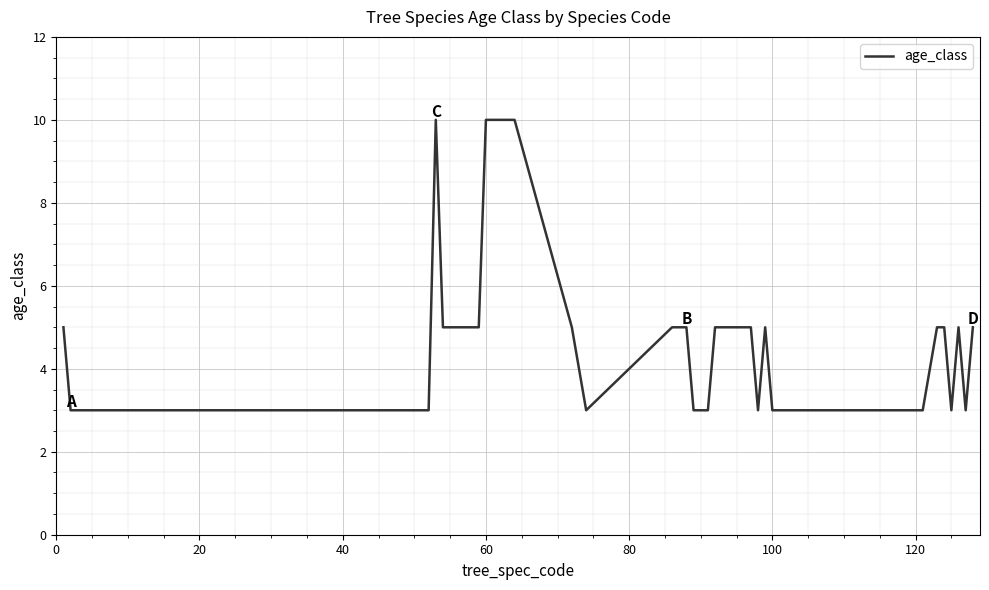

What is the difference between the maximum and minimum values?

7